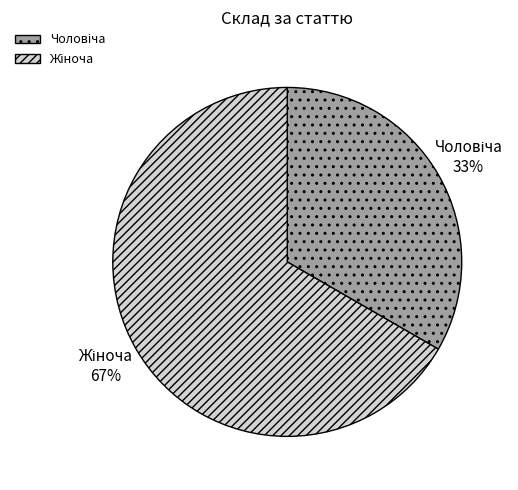

Is there a majority slice in this chart?

Yes